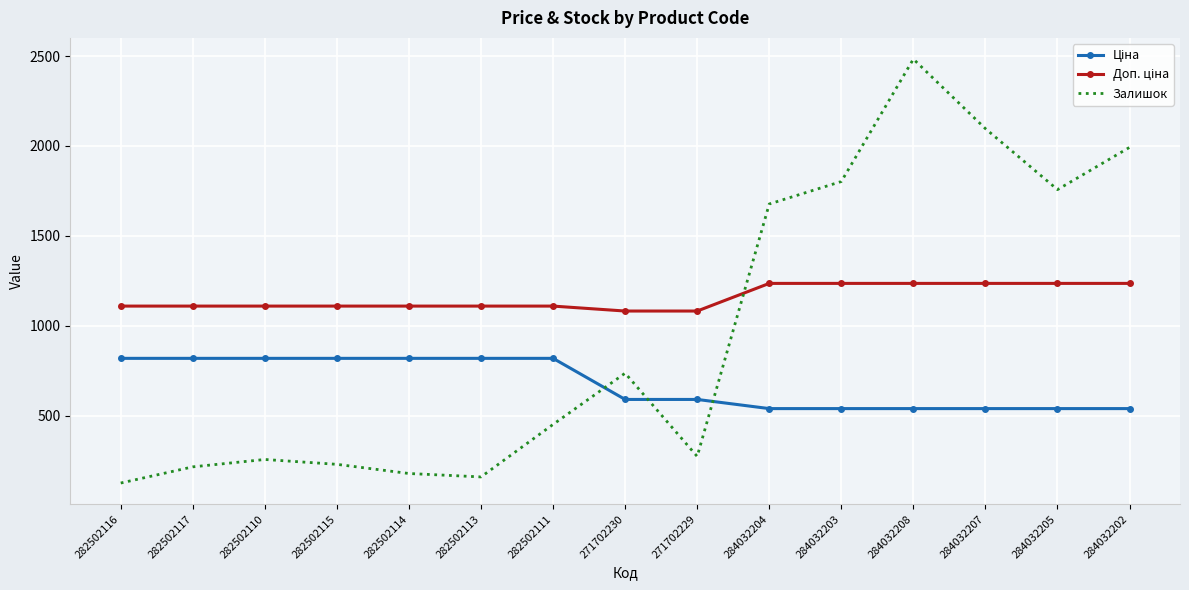

Which label corresponds to the largest value in the chart?

284032208